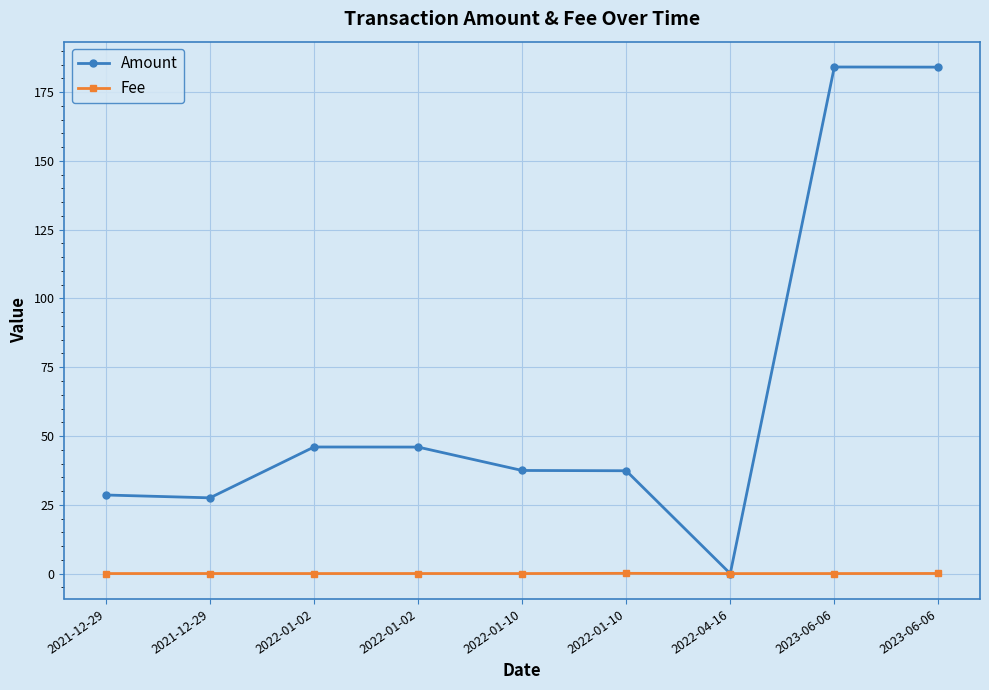

How many intersections are there between Fee and Amount?

2